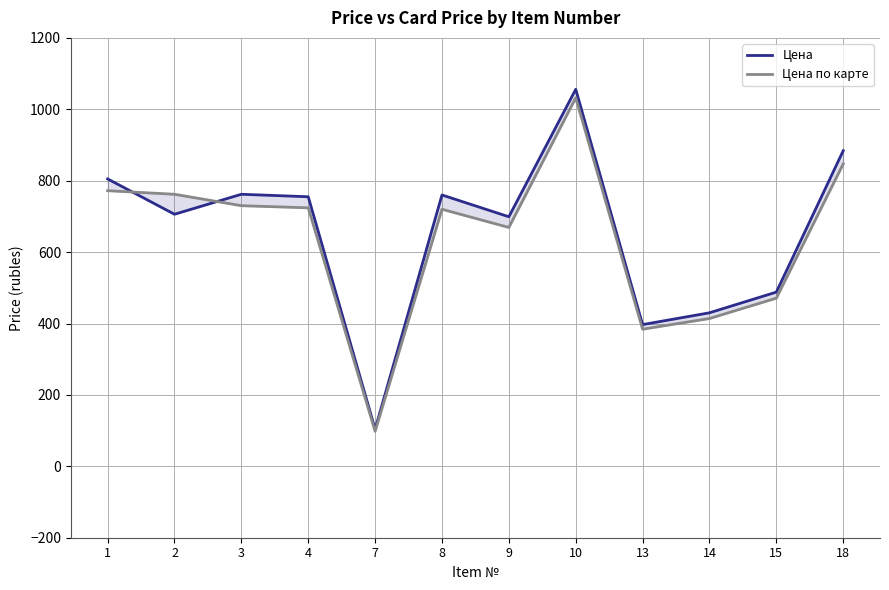

Reading left to right, what are all the values shown in this chart?

Цена: 1=805	2=706	3=762	4=755	7=104	8=760	9=699	10=1056	13=397	14=430	15=488	18=884
Цена по карте: 1=772	2=762	3=730	4=724	7=98	8=720	9=669	10=1032	13=384	14=414	15=471	18=847